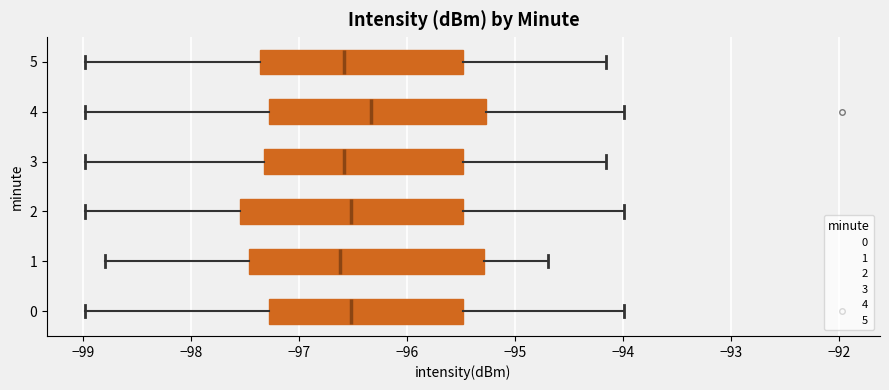

Reading bottom to top, read every box against the x-axis: the position of its median line, the range the box covers, and the ends of its whiskers. The values are not printed on the chart, so give them approximately, as read against the axis.

0: median -96.5, box -97.3 to -95.5, whiskers -99.0 to -94.0
1: median -96.6, box -97.5 to -95.3, whiskers -98.8 to -94.7
2: median -96.5, box -97.5 to -95.5, whiskers -99.0 to -94.0
3: median -96.6, box -97.3 to -95.5, whiskers -99.0 to -94.2
4: median -96.3, box -97.3 to -95.3, whiskers -99.0 to -94.0
5: median -96.6, box -97.4 to -95.5, whiskers -99.0 to -94.2